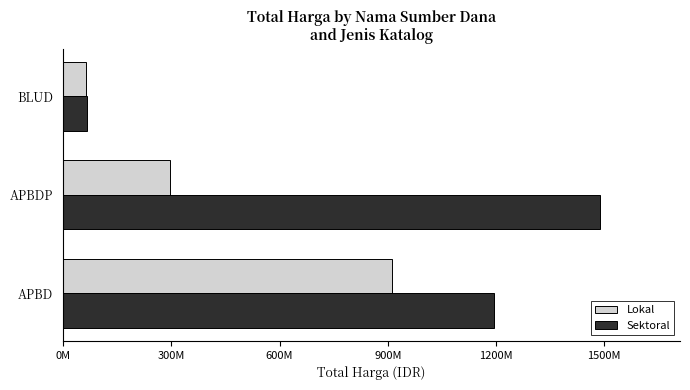

Rank the categories by Lokal value from lowest to highest.

BLUD, APBDP, APBD